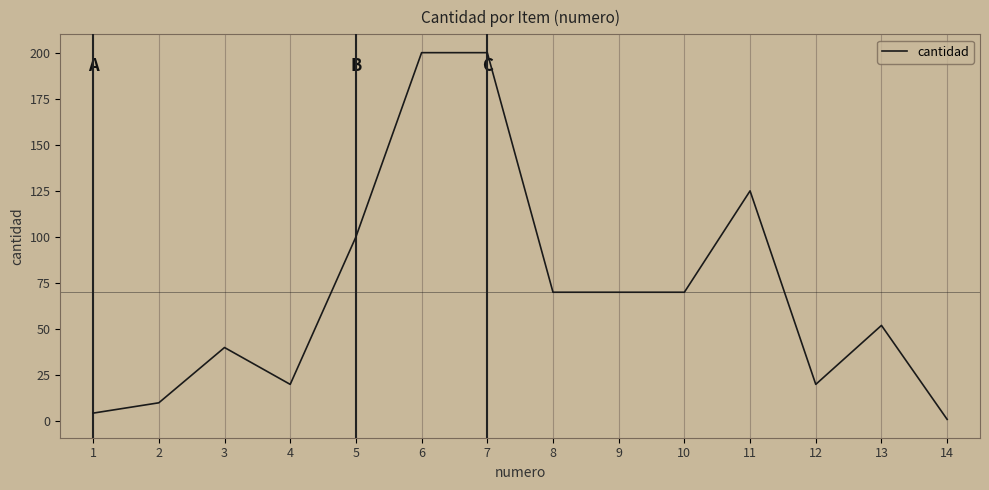

How many values are below 70?

7